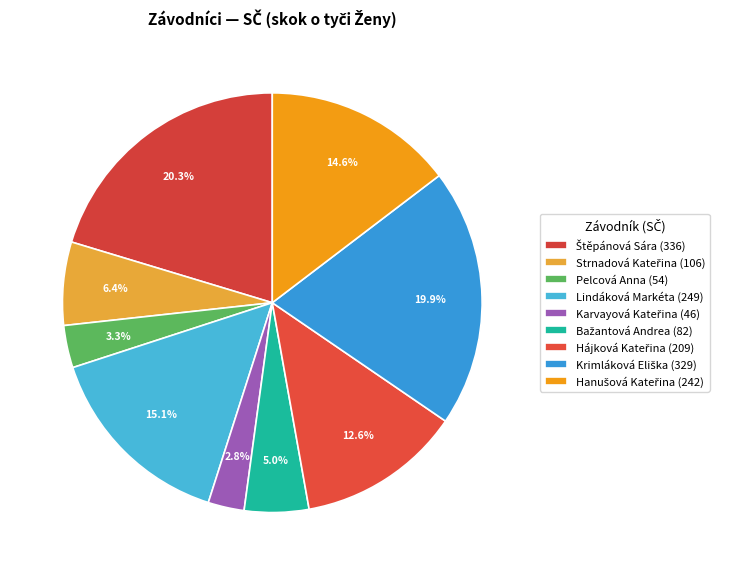

Rank the categories by value from highest to lowest.

Štěpánová Sára, Krimláková Eliška, Lindáková Markéta, Hanušová Kateřina, Hájková Kateřina, Strnadová Kateřina, Bažantová Andrea, Pelcová Anna, Karvayová Kateřina